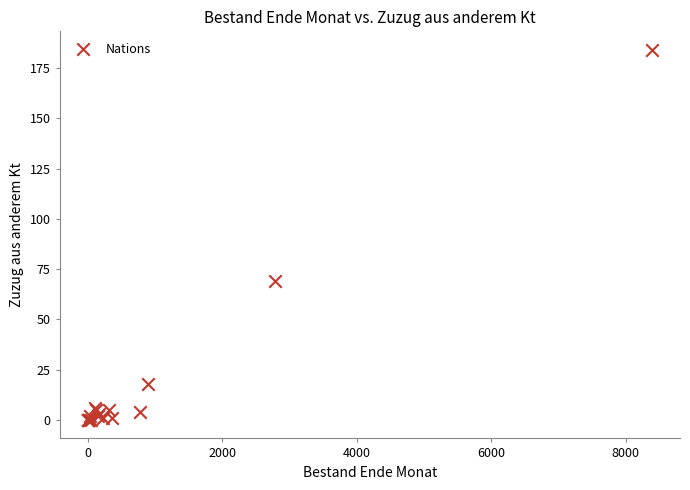

What Y value in the scatter plot is closest to 92?

69